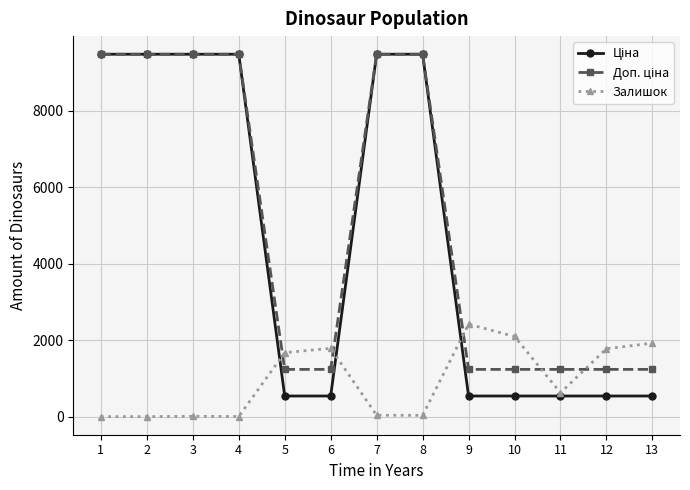

The Залишок series shows 36.0 at 7. True or false?

True